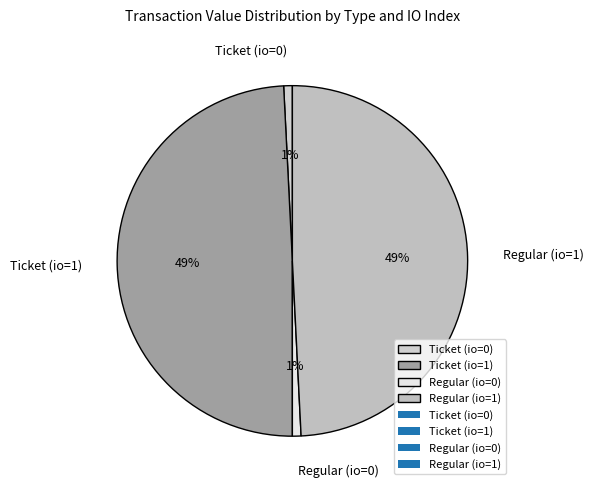

Combined, do Ticket (io=1) and Regular (io=1) account for over 50%?

Yes